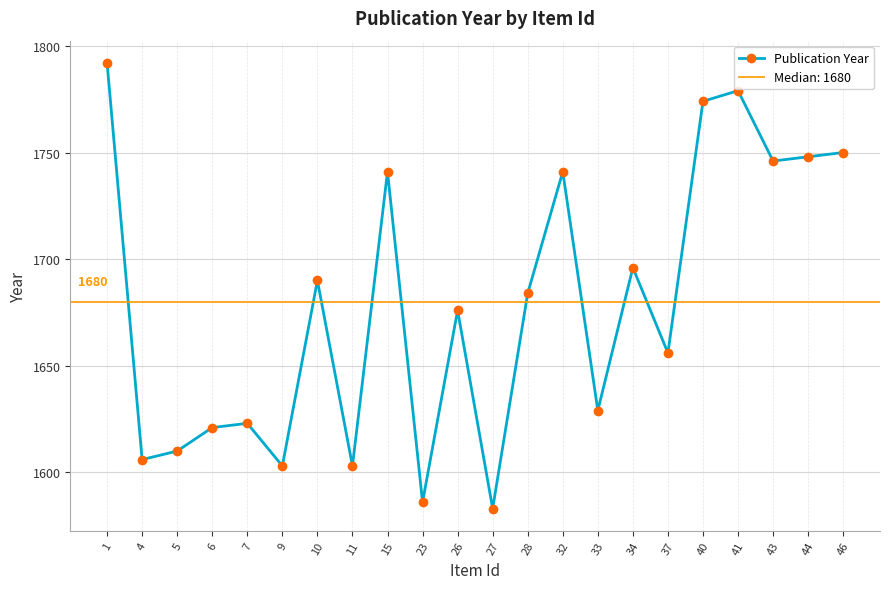

How many points are lower than both their immediate neighbors (excluding endpoints)?

8